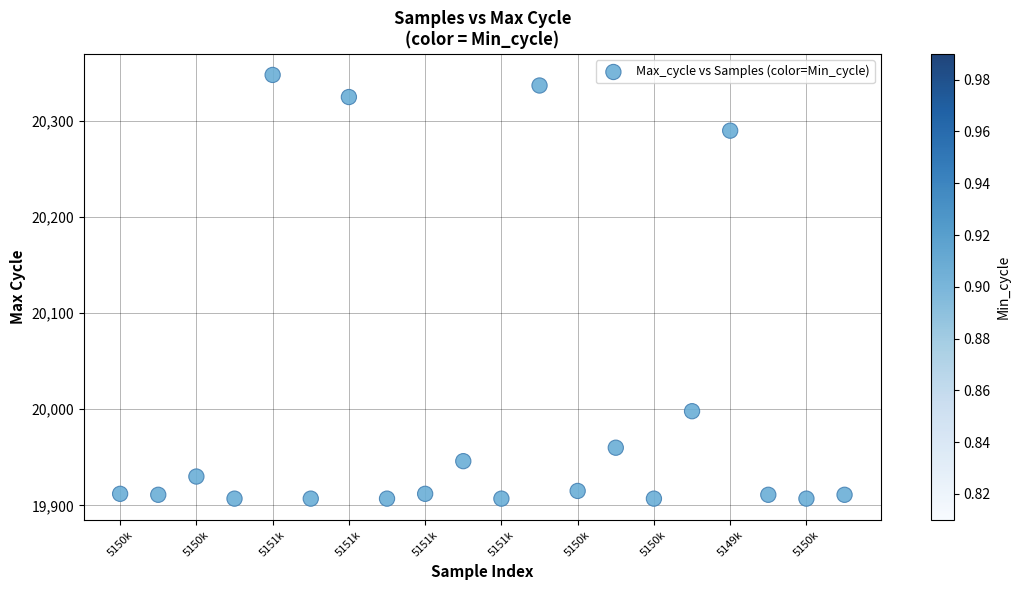

What Y value in the scatter plot is closest to 20127?

19998